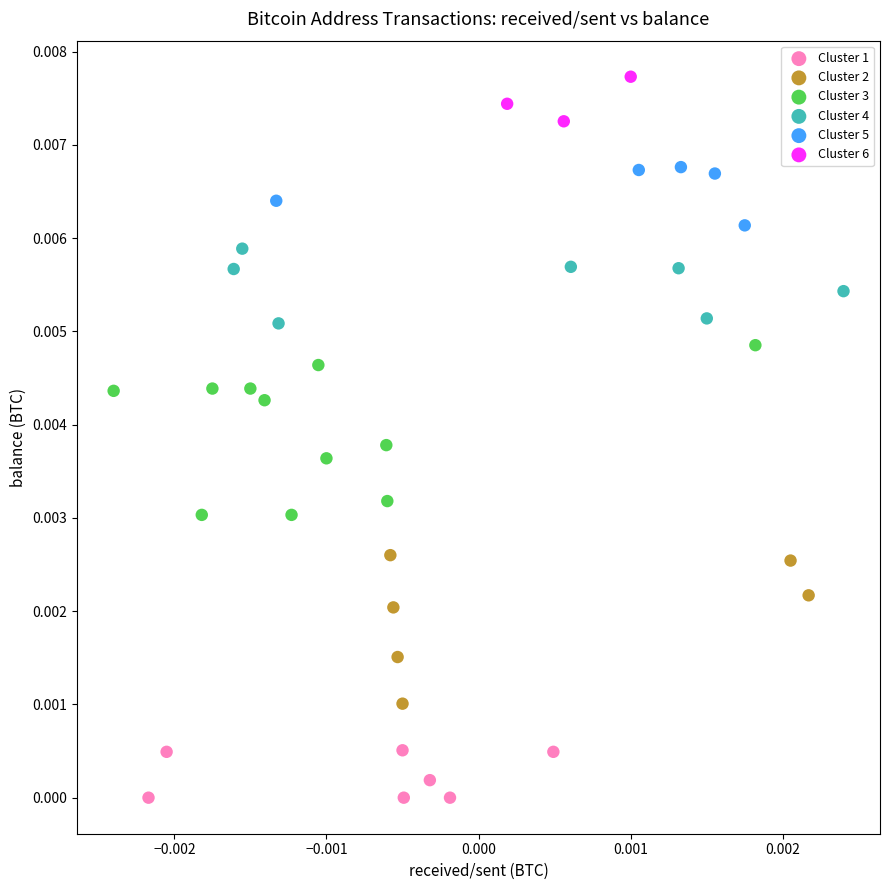

What are all the series names shown in the legend?

Cluster 1, Cluster 2, Cluster 3, Cluster 4, Cluster 5, Cluster 6